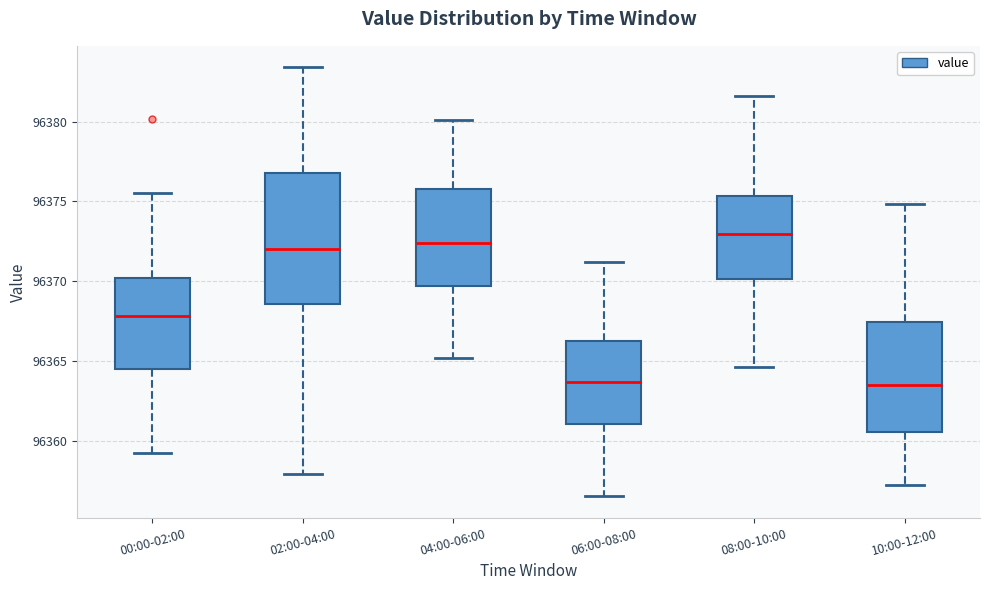

Where does the upper whisker of the box for 08:00-10:00 end on the y-axis? The values are not printed on the chart, so give them approximately, as read against the axis.

96381.5